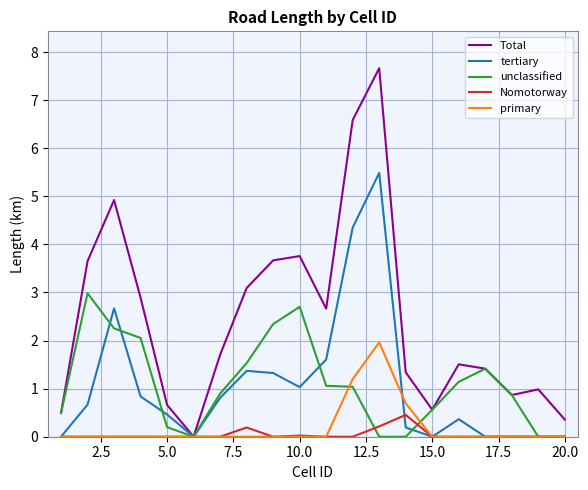

Count the number of data series in this chart.

5